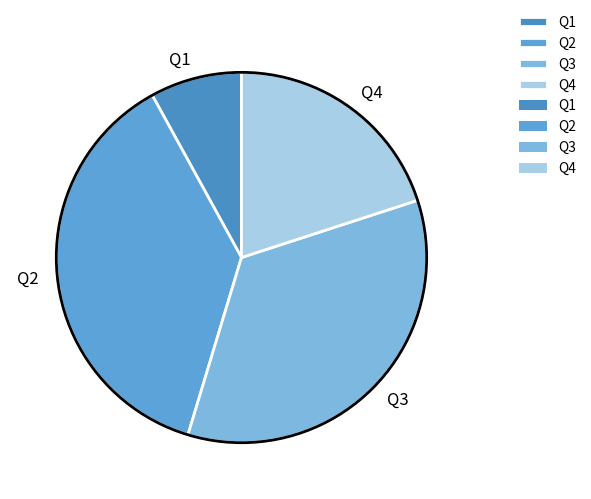

Is it true that Q1 is 1% of the pie?

False